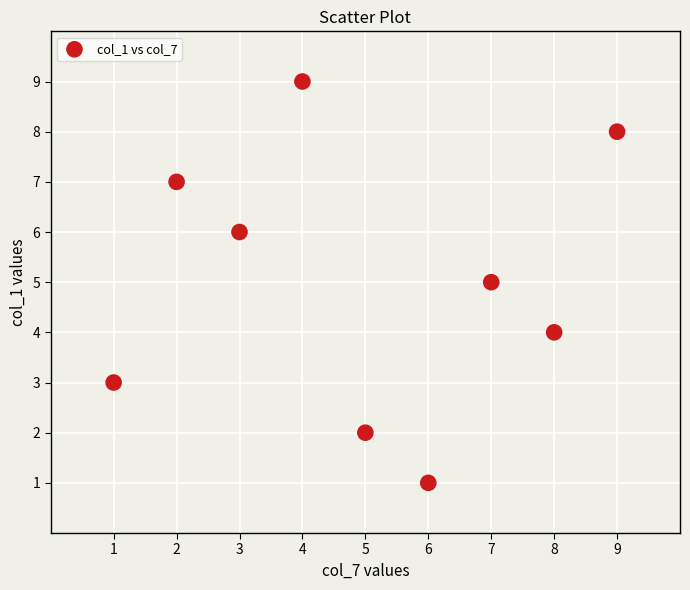

What is the average X value?

5